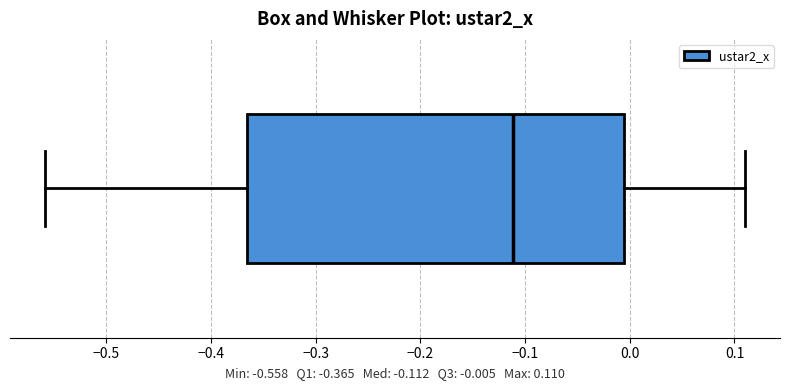

Read this box plot against the x-axis: the position of the median line, the range covered by the box, and the ends of both whiskers. The values are not printed on the chart, so give them approximately, as read against the axis.

median -0.11, box -0.37 to -0.01, whiskers -0.56 to 0.11